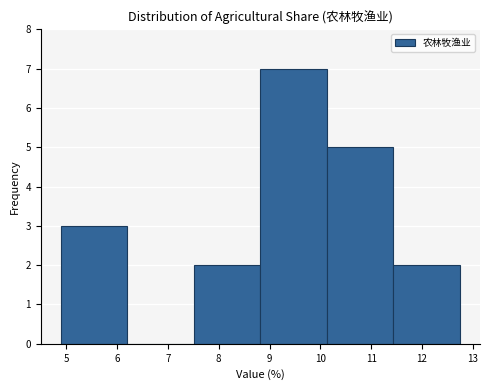

How tall is the bar that spans 11.44 to 12.75 on the x-axis? Neither the bar edges nor the heights are printed on the chart, so give them approximately, as read against the axes.

2